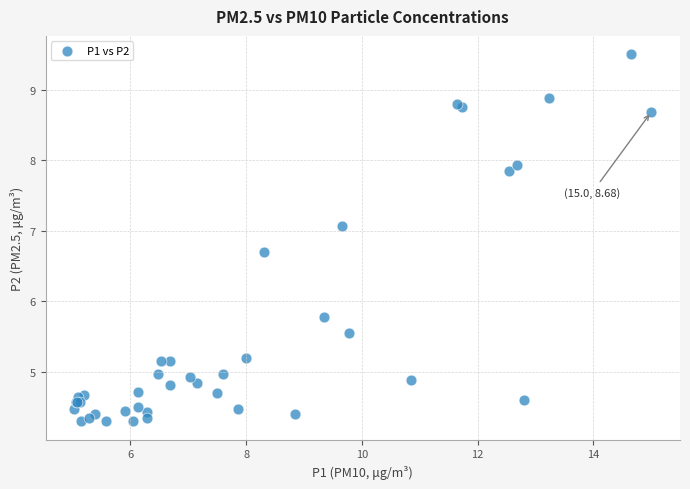

What Y value in the scatter plot is closest to 6?

5.8